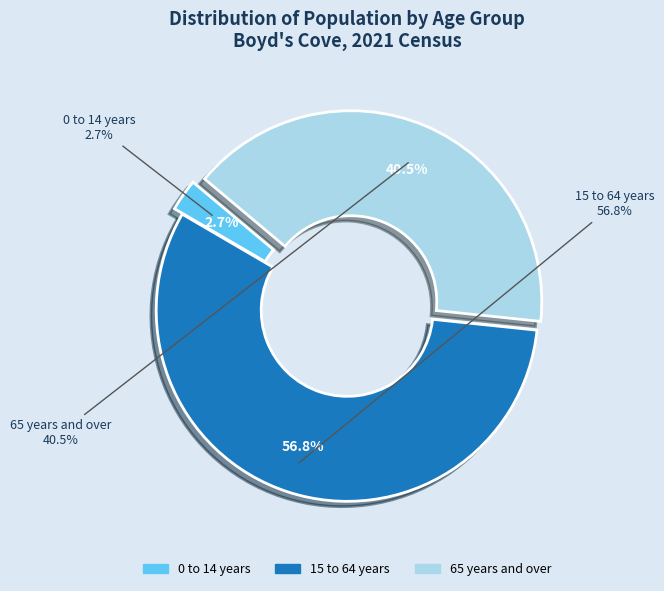

Which has a higher value, 0 to 14 years or 15 to 64 years?

15 to 64 years